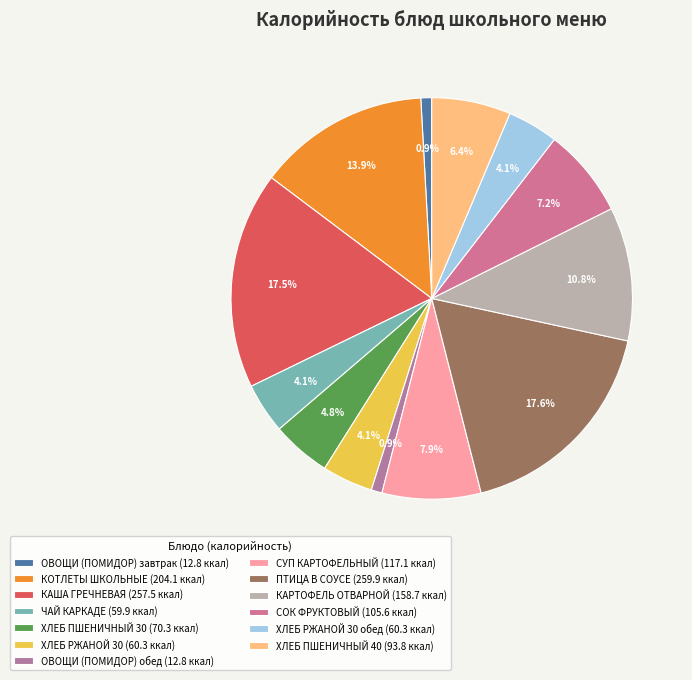

Does any single category account for the majority?

No